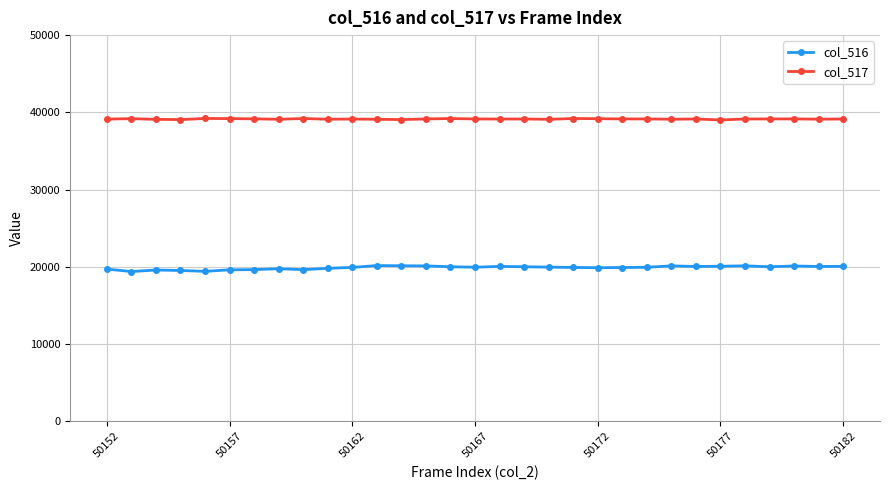

What is the value of the col_517 point at the 27th from the left?

39139